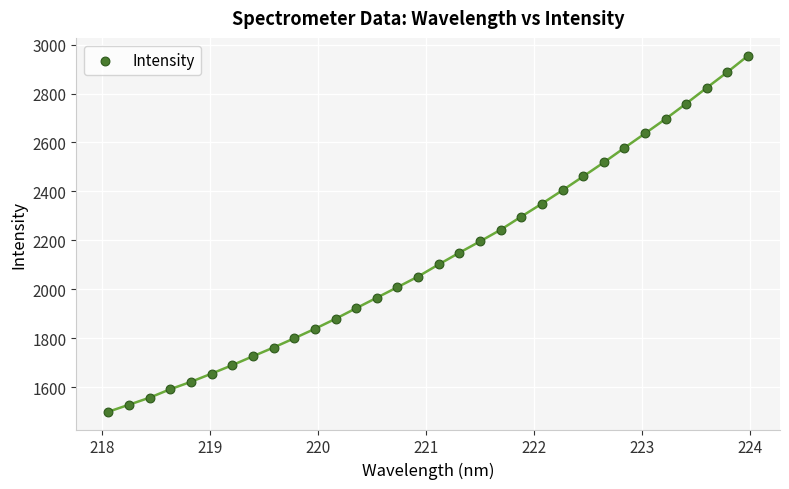

What is the range of X values (max minus min)?

5.9